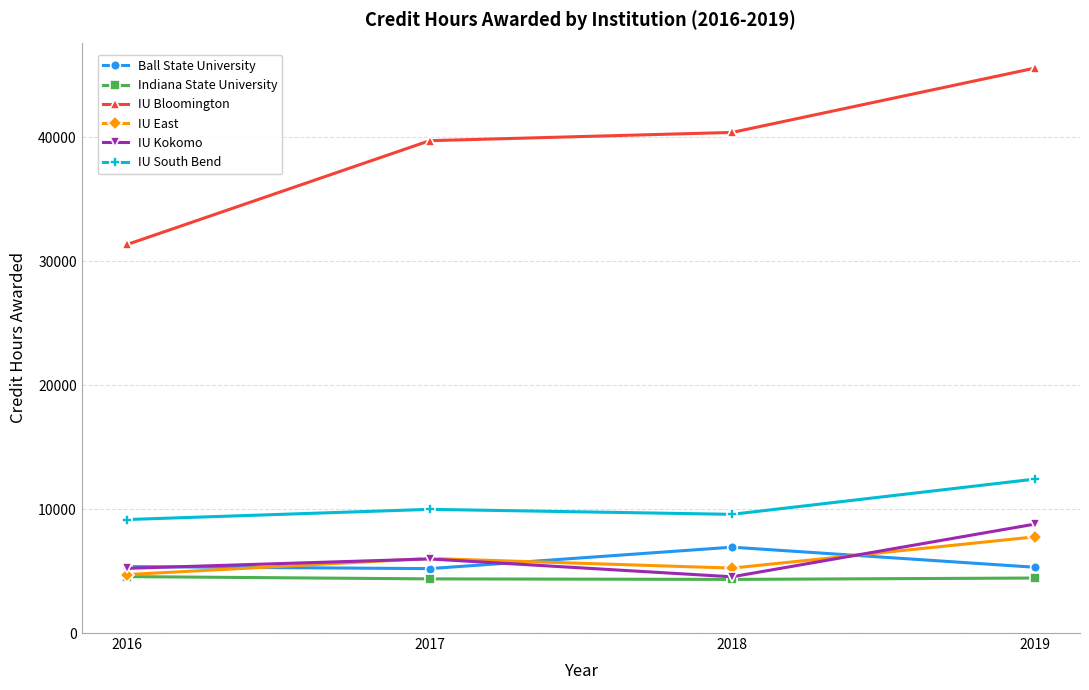

Which category has the highest value in the IU South Bend series?

2019